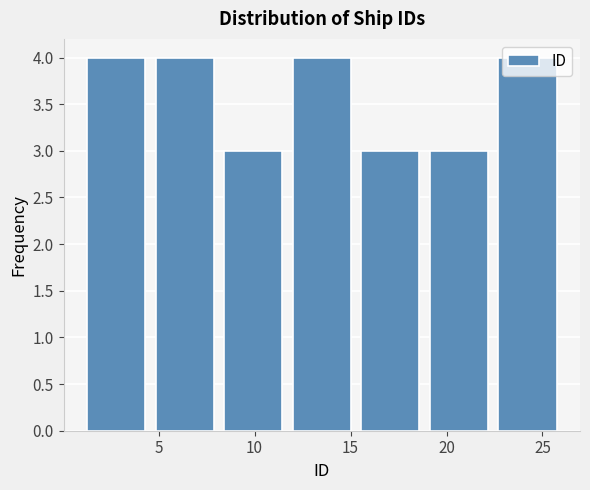

Reading left to right, transcribe this chart: for each bar, give the range it covers on the x-axis and its height. Neither the bar edges nor the heights are printed on the chart, so give them approximately, as read against the axes.

1.0 to 4.5: 4
4.5 to 8.0: 4
8.0 to 11.5: 3
11.5 to 15.5: 4
15.5 to 19.0: 3
19.0 to 22.5: 3
22.5 to 26.0: 4